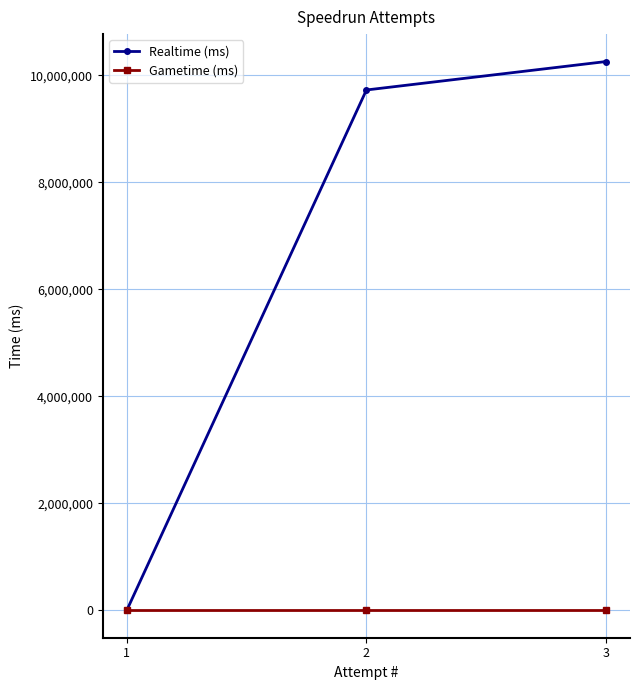

What is the difference between the maximum and minimum values in the Realtime (ms) series?

10259383